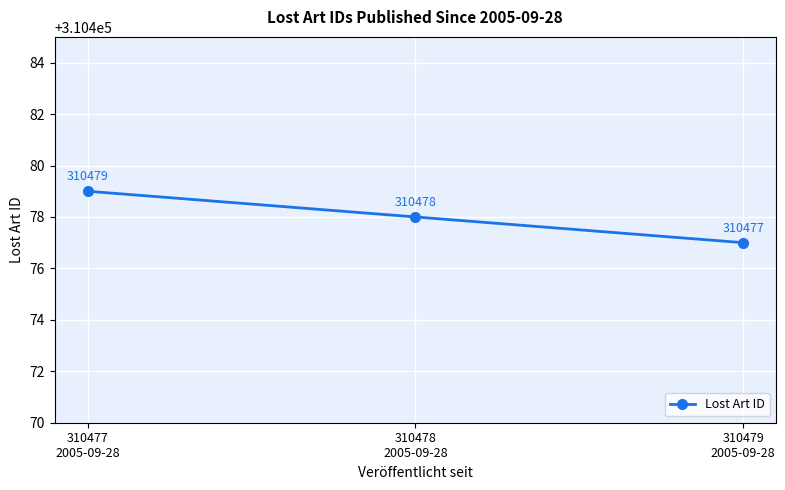

How many distinct data groups are displayed?

1